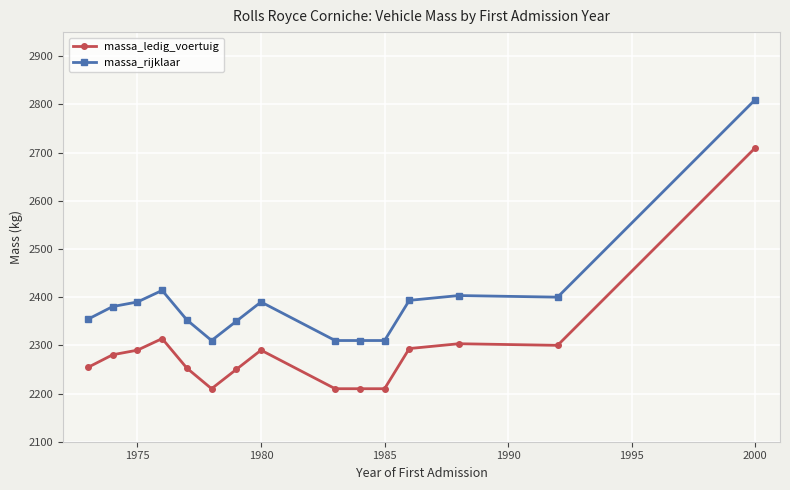

What is the value of the massa_ledig_voertuig point at the 7th from the left?

2250.0